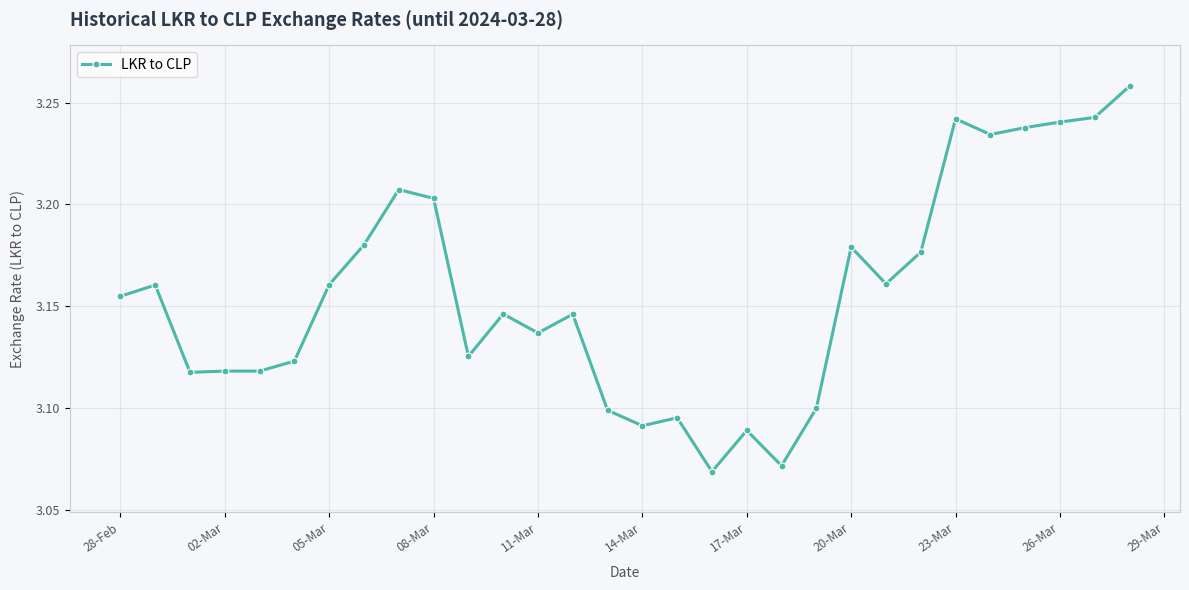

How many values are between 3 and 4?

30